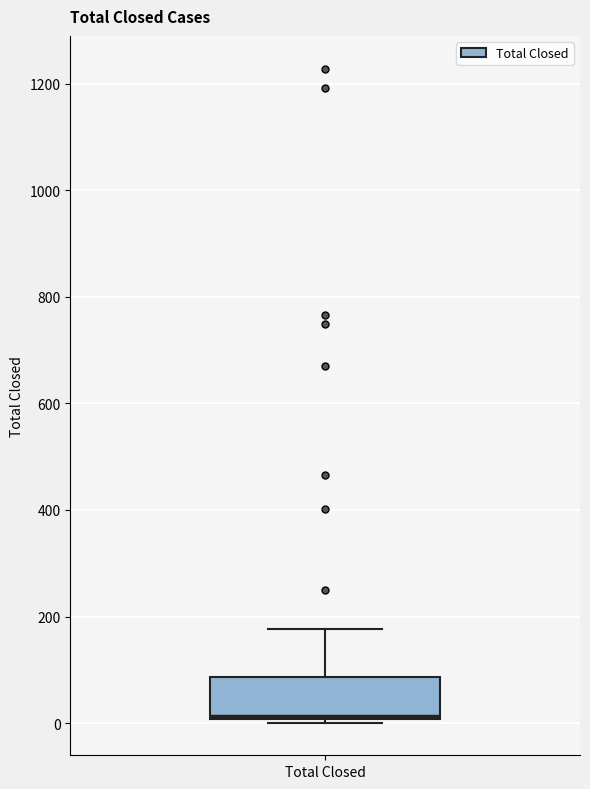

Transcribe this box plot: give where the median line is, the range the box spans, and where the two whiskers end, as read against the y-axis. The values are not printed on the chart, so give them approximately, as read against the axis.

median 20, box 0 to 80, whiskers 0 (just below the box's lower edge) to 180